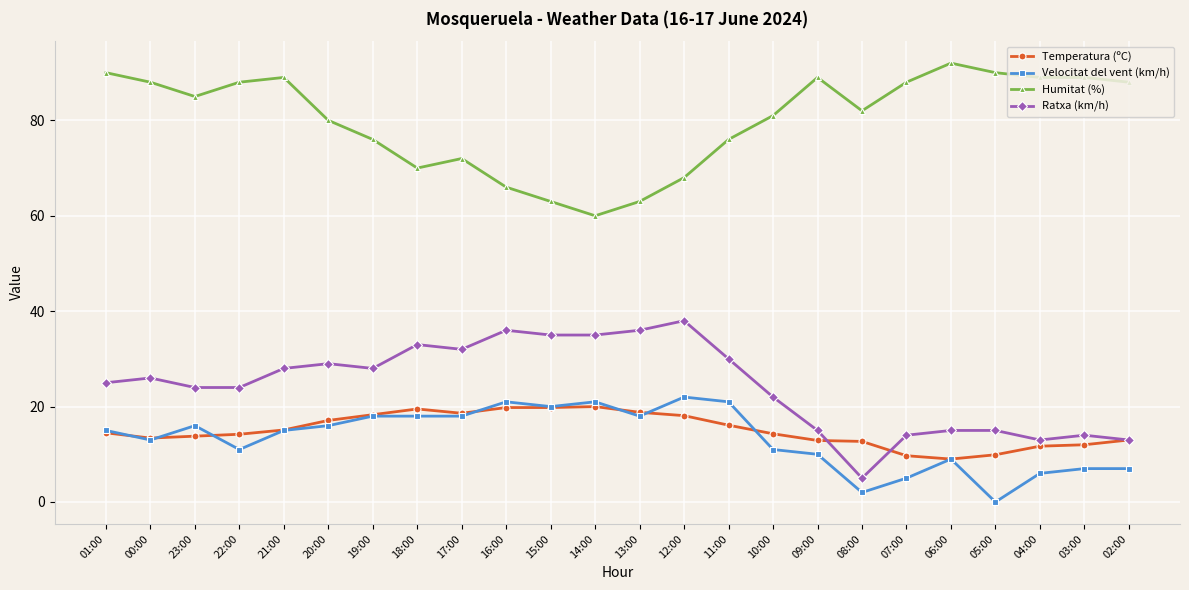

The Temperatura (ºC) series shows 19.8 at 00:00. True or false?

False